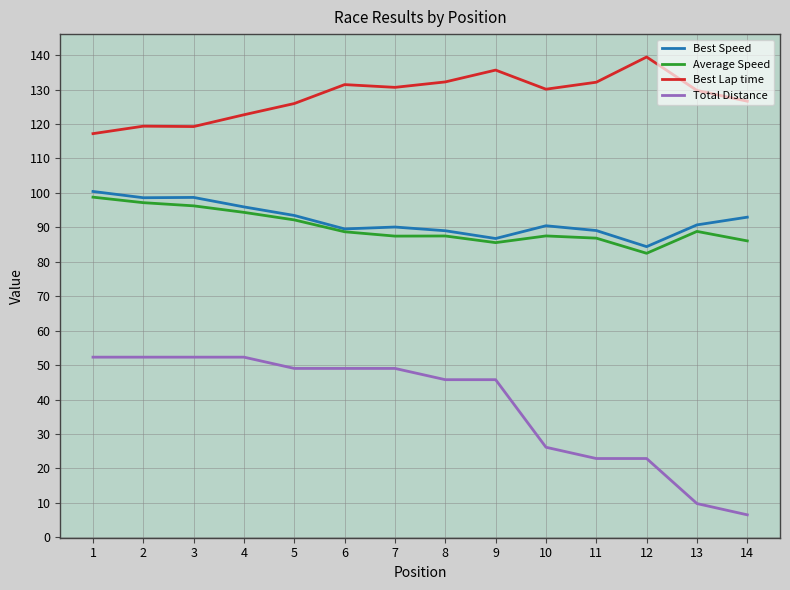

True or false: Average Speed has more than 0 points higher than both neighbors.

True